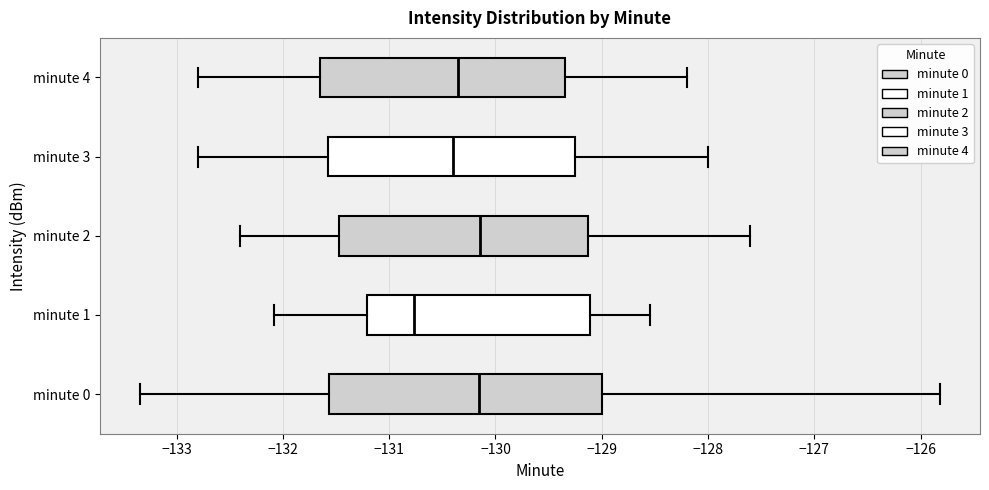

Reading bottom to top, transcribe this box plot: for each box, give where its median line is, the range the box spans, and where its two whiskers end, as read against the x-axis. The values are not printed on the chart, so give them approximately, as read against the axis.

minute 0: median -130.2, box -131.6 to -129.0, whiskers -133.3 to -125.8
minute 1: median -130.8, box -131.2 to -129.1, whiskers -132.1 to -128.5
minute 2: median -130.1, box -131.5 to -129.1, whiskers -132.4 to -127.6
minute 3: median -130.4, box -131.6 to -129.2, whiskers -132.8 to -128.0
minute 4: median -130.3, box -131.6 to -129.3, whiskers -132.8 to -128.2